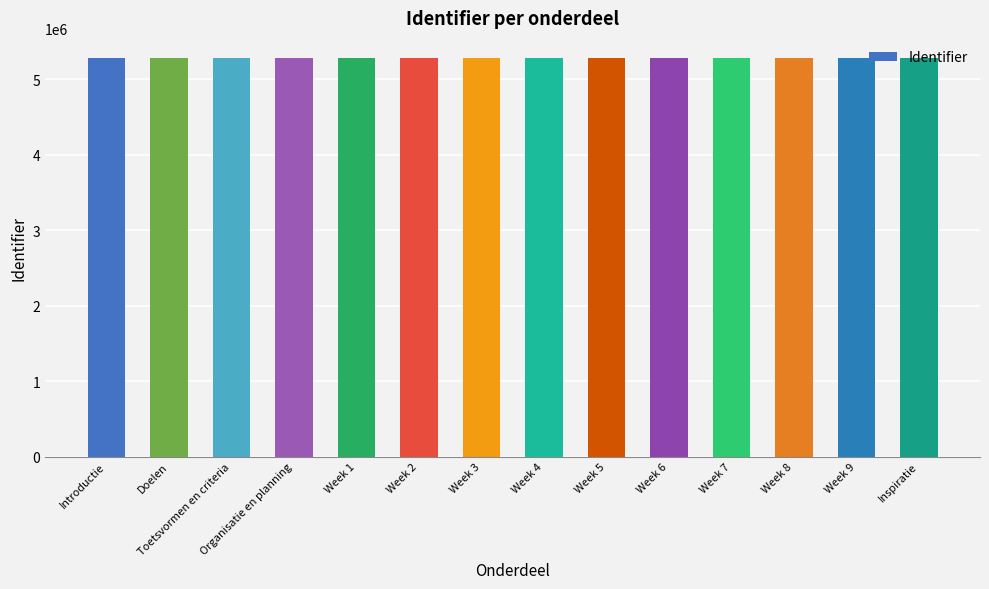

What is the minimum value shown in the chart?

5283205